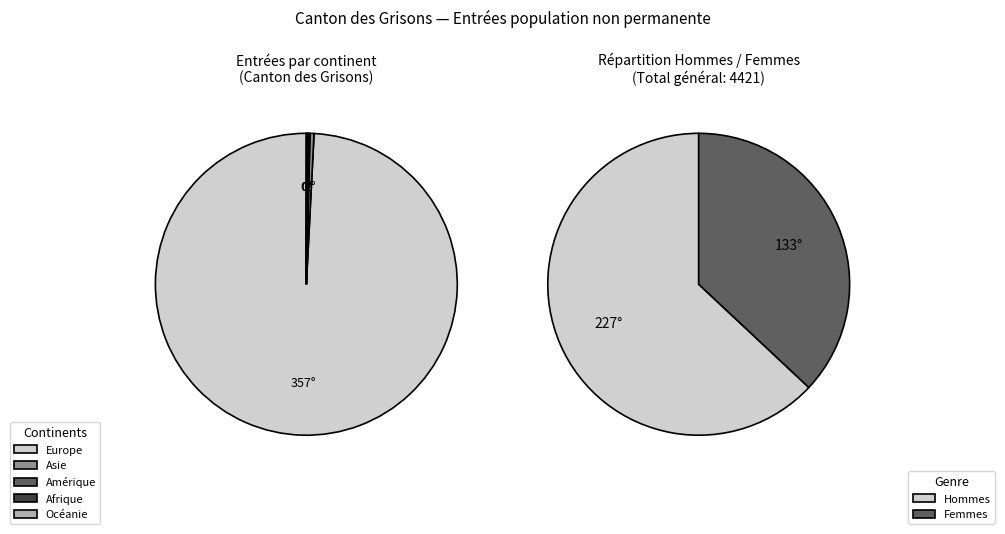

The Asie slice represents 1% of the pie. True or false?

False